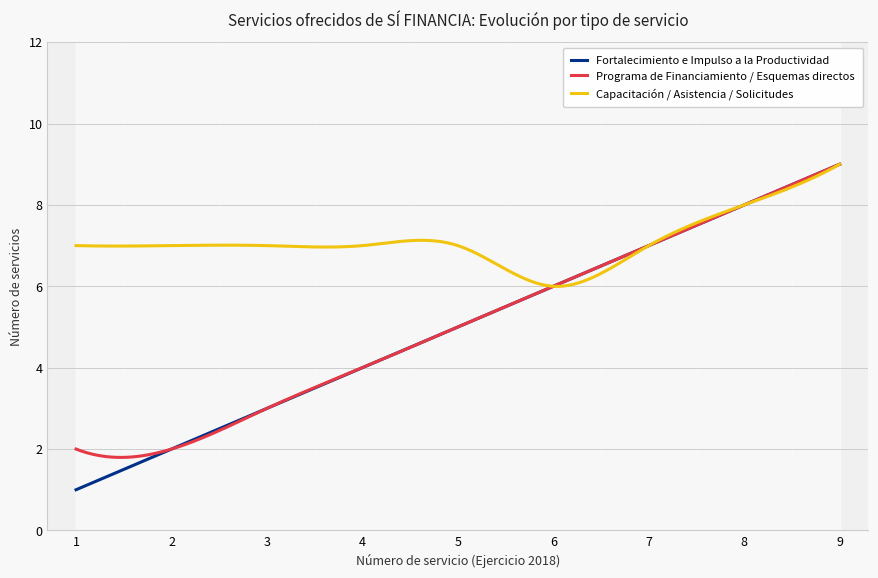

What is the difference between the maximum and minimum values in the Programa de Financiamiento / Esquemas directos series?

7.2